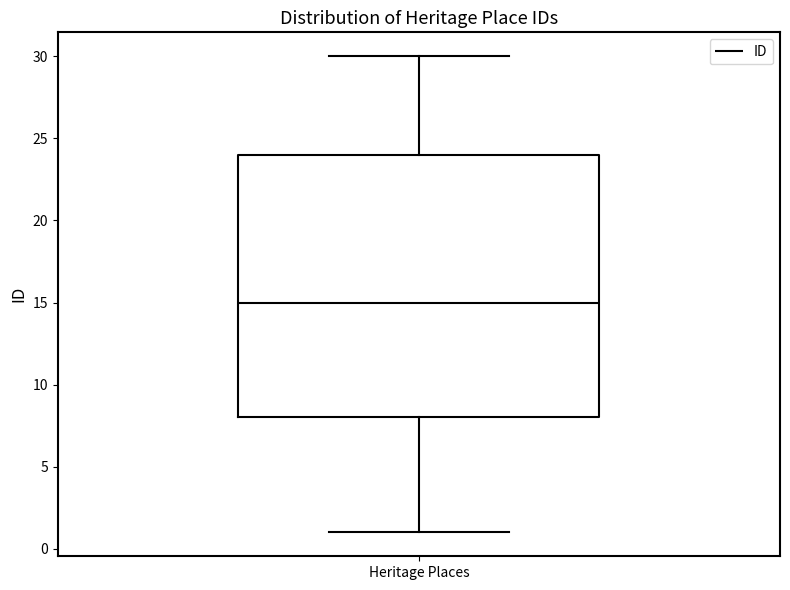

Transcribe this box plot: give where the median line is, the range the box spans, and where the two whiskers end, as read against the y-axis. The values are not printed on the chart, so give them approximately, as read against the axis.

median 15, box 8 to 24, whiskers 1 to 30